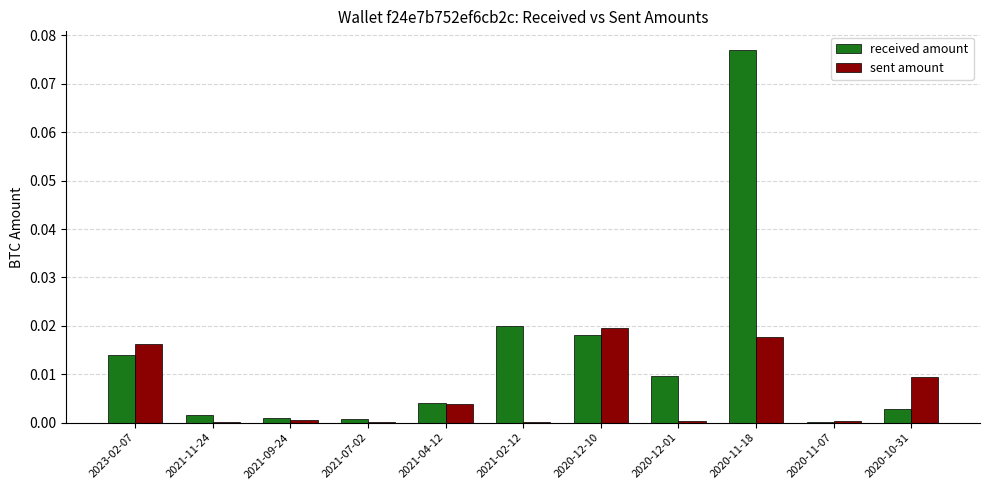

Which category has the highest value across all series?

2020-11-18